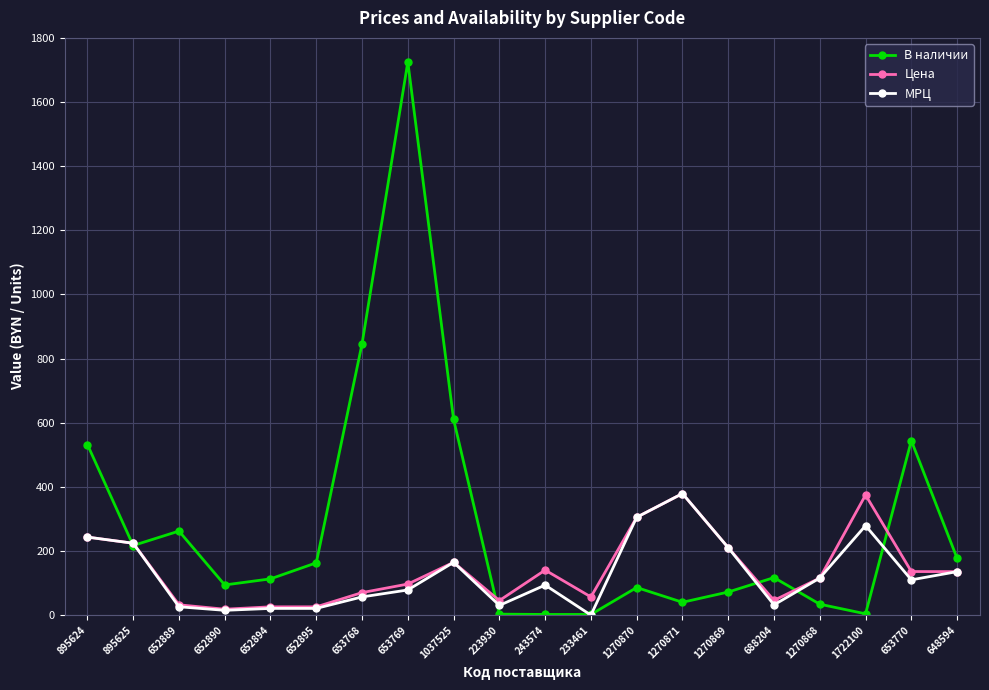

Is the value of Цена at 223930 greater than the value of В наличии at 652894?

No